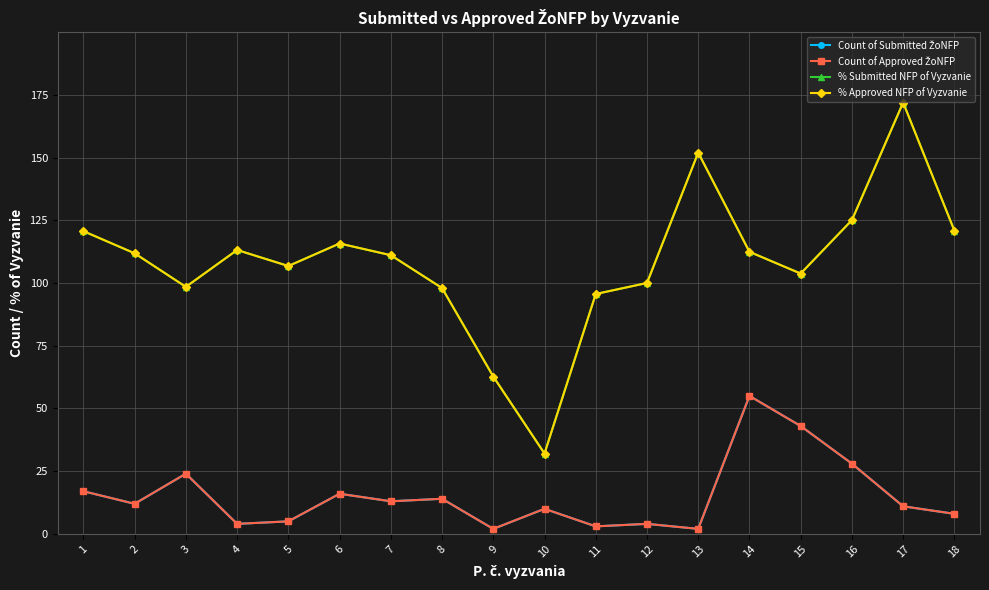

Does the chart have visible grid lines?

Yes